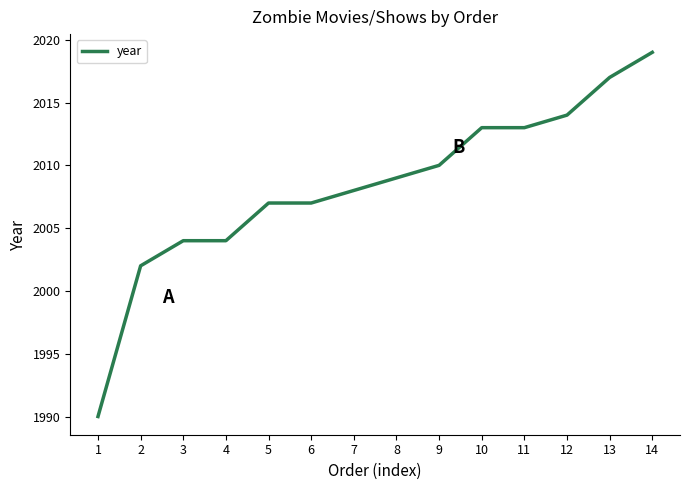

Reading right to left, extract all data points from this chart.

14=2019	13=2017	12=2014	11=2013	10=2013	9=2010	8=2009	7=2008	6=2007	5=2007	4=2004	3=2004	2=2002	1=1990